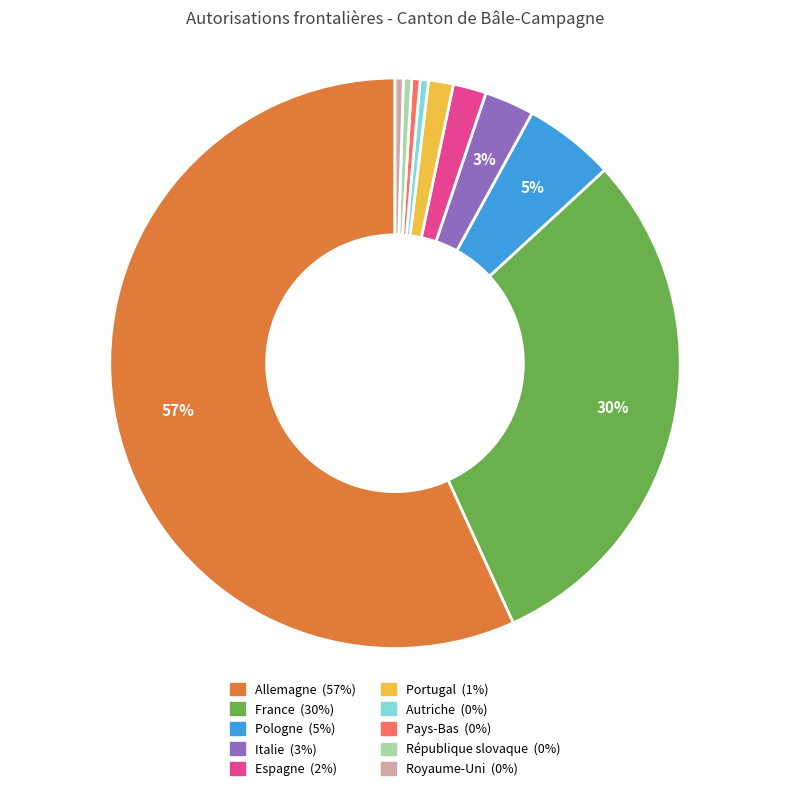

To the nearest percent, what is the average slice percentage?

10%